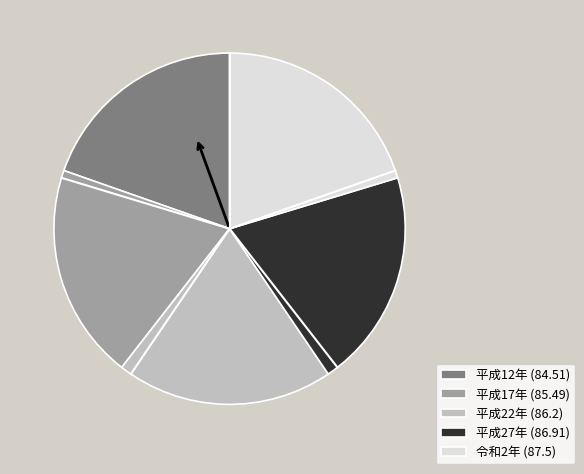

Is it true that 平成12年 (84.51) is 20% of the pie?

True